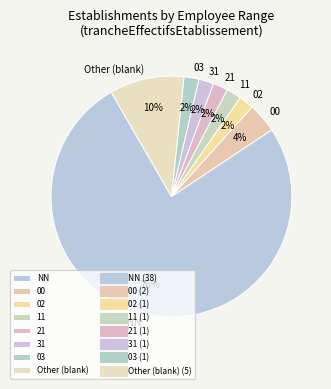

To the nearest percent, what percentage of the pie is Other?

10%